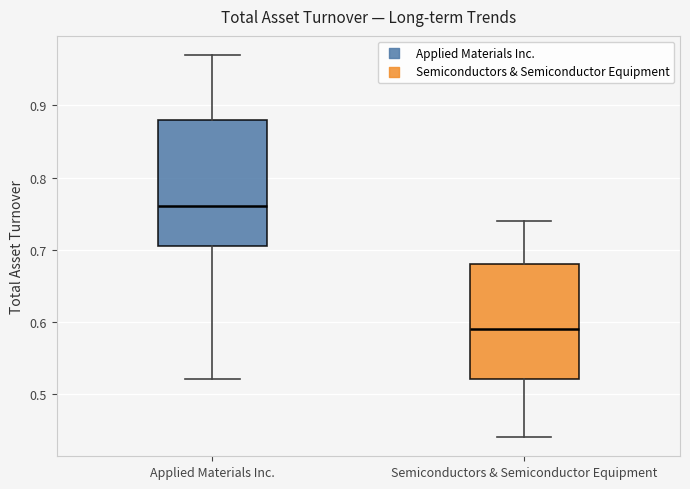

Which box has the highest median line?

Applied Materials Inc.